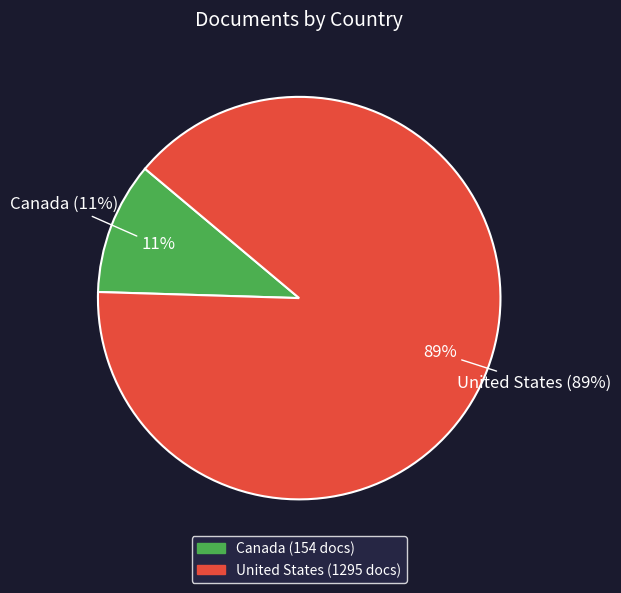

What percentage do Canada and United States together represent?

100.0%